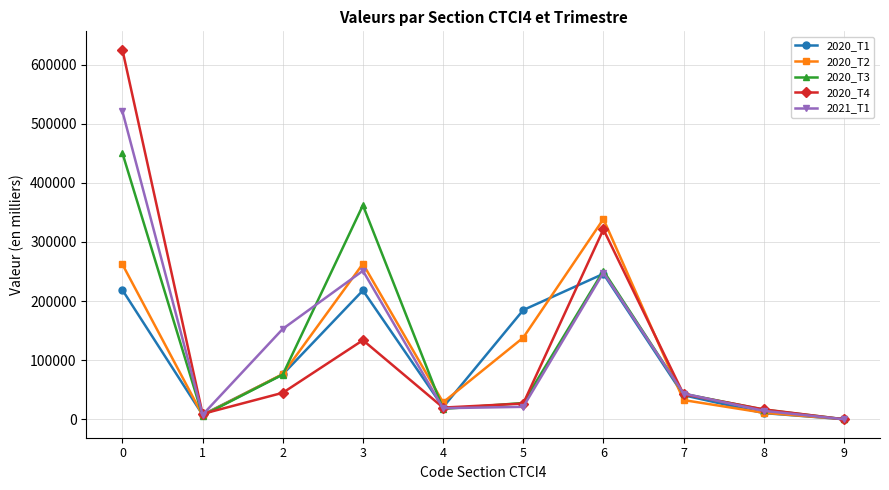

True or false: 2021_T1 has a value of 247970.0 at 6.

True